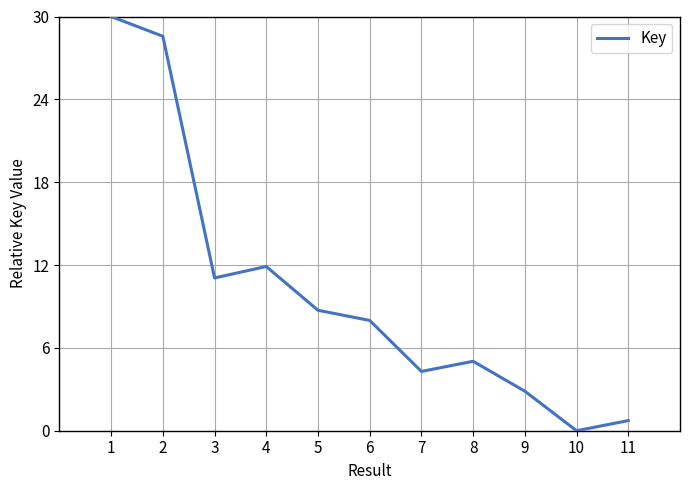

What is the sum of the values at 11 and 4?

12.6